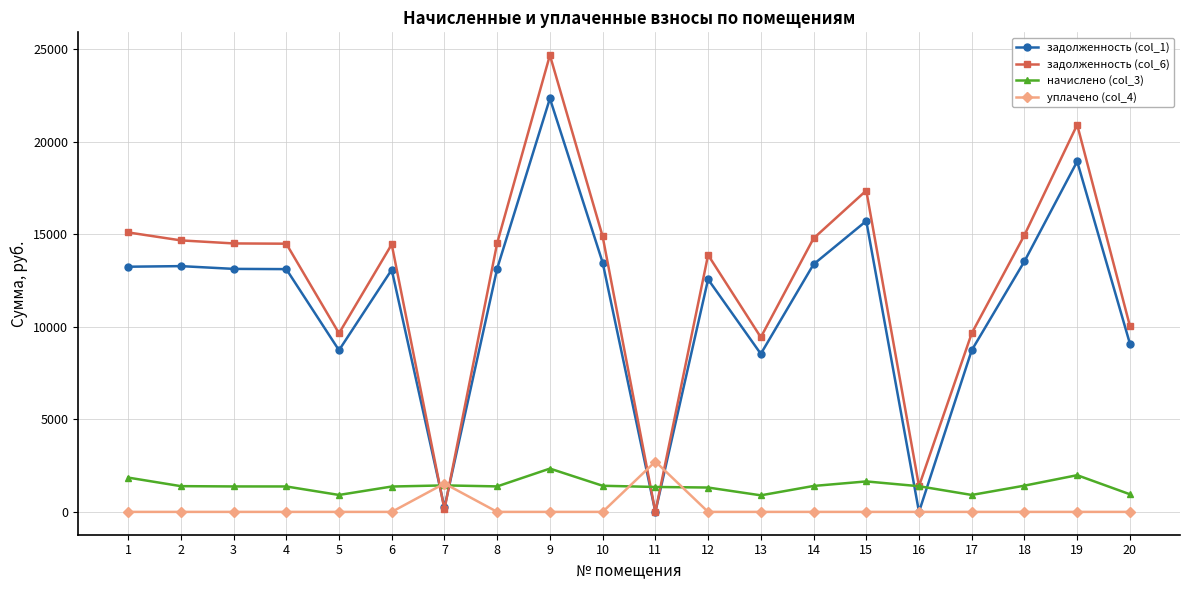

What is the difference between the second highest and minimum values in the задолженность (col_6) series?

20928.7